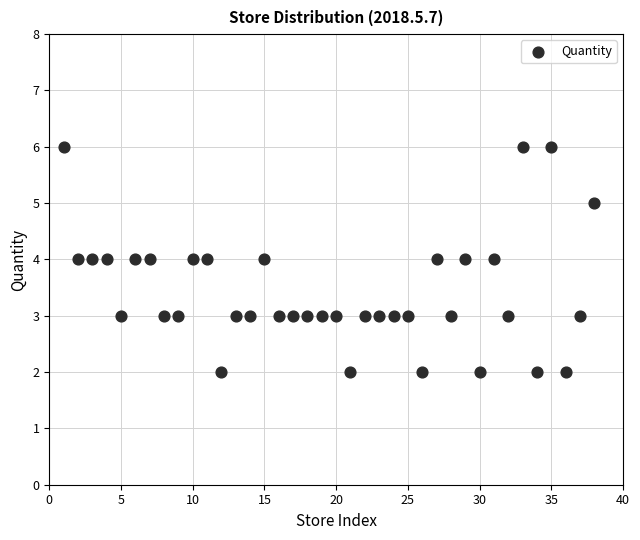

What is the range of X values (max minus min)?

37